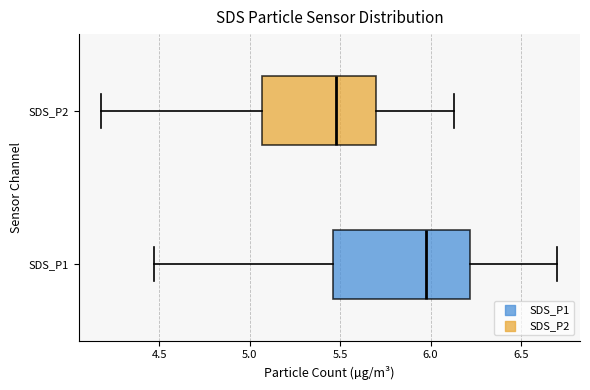

Which box has the furthest to the left median line?

SDS_P2